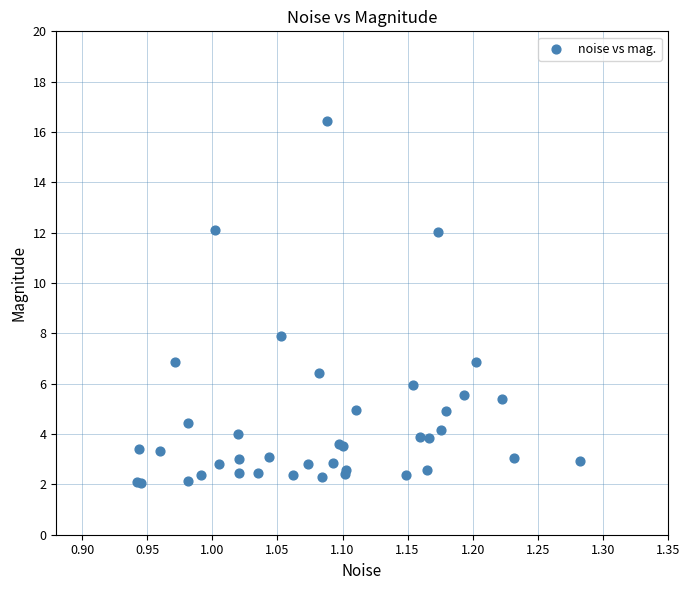

What Y value in the scatter plot is closest to 9?

7.9